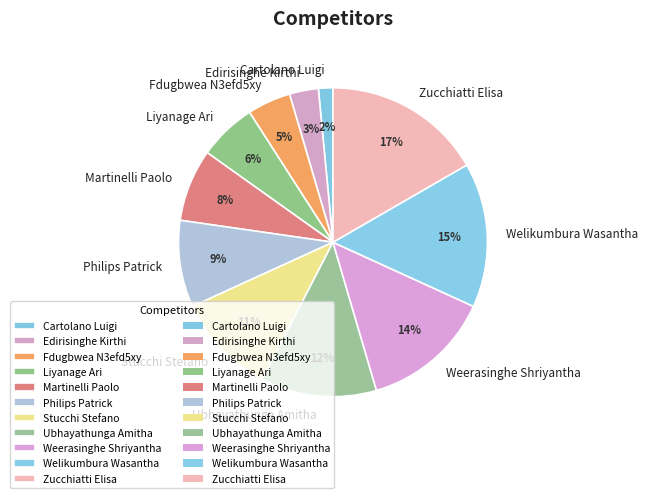

To the nearest percent, what is the average slice percentage?

9%